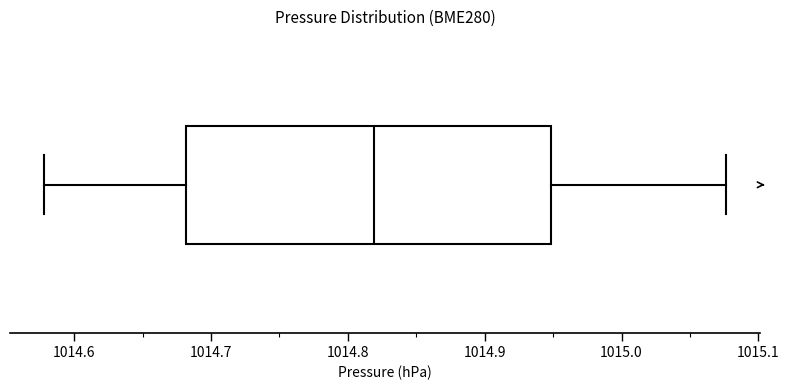

Transcribe this box plot: give where the median line is, the range the box spans, and where the two whiskers end, as read against the x-axis. The values are not printed on the chart, so give them approximately, as read against the axis.

median 1014.82, box 1014.68 to 1014.95, whiskers 1014.58 to 1015.08